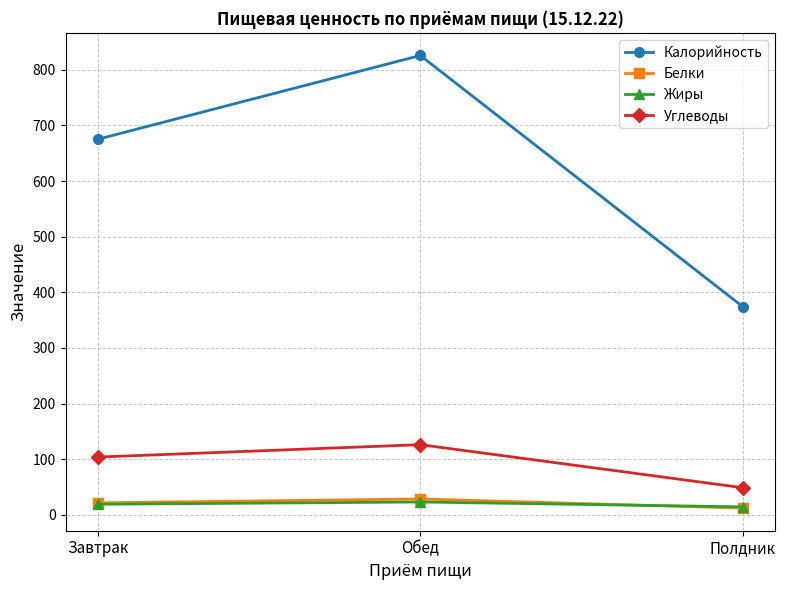

Which series has the largest range (max minus min)?

Калорийность